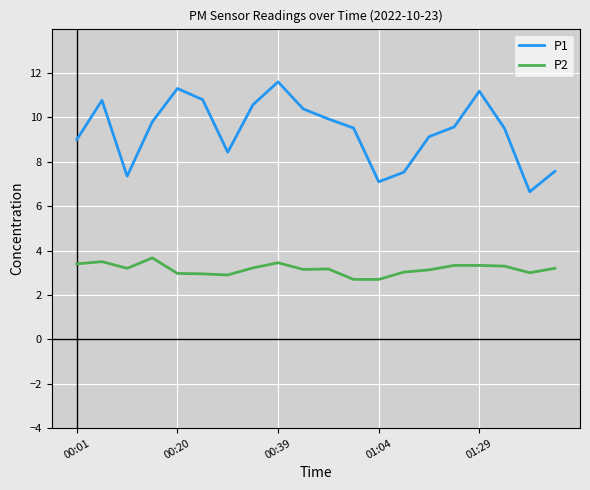

Does the chart have visible grid lines?

Yes